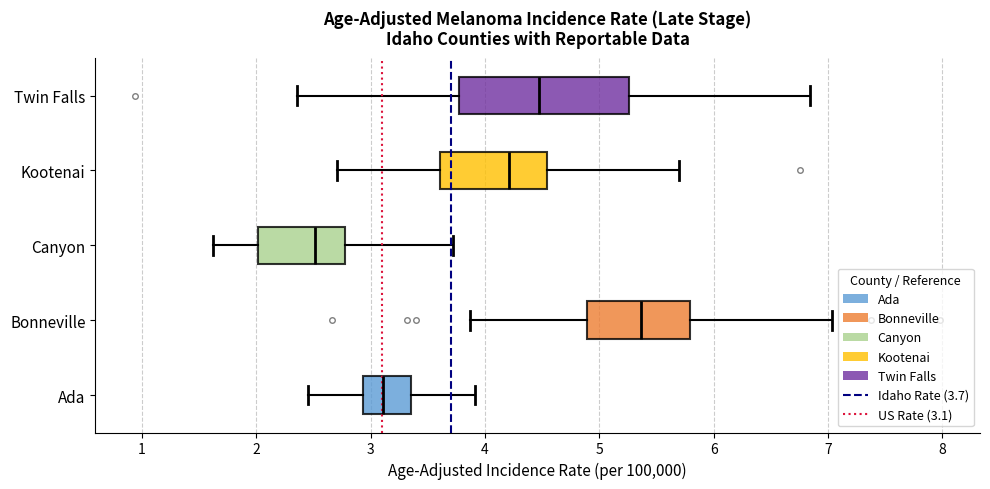

Which box is the widest, from its left edge to its right edge?

Twin Falls